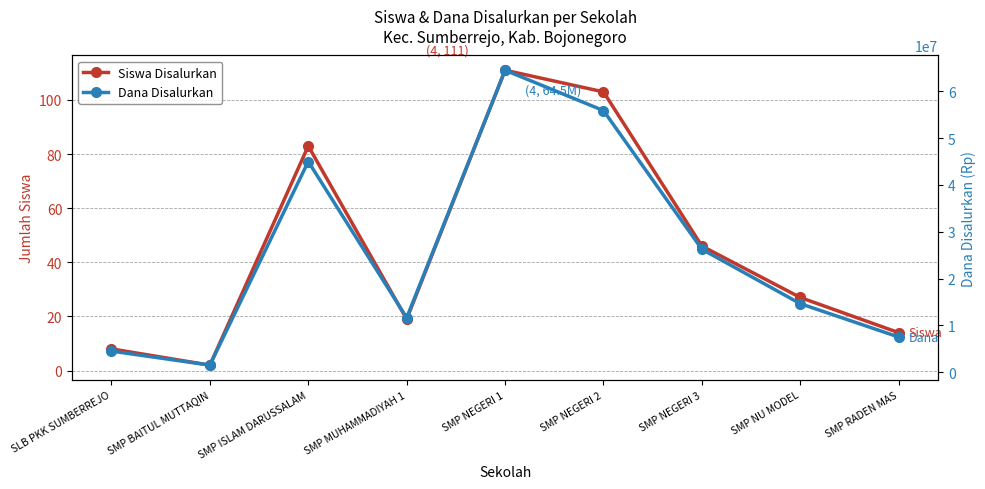

True or false: Dana Disalurkan has a value of 26250000 at SMP NEGERI 3.

True